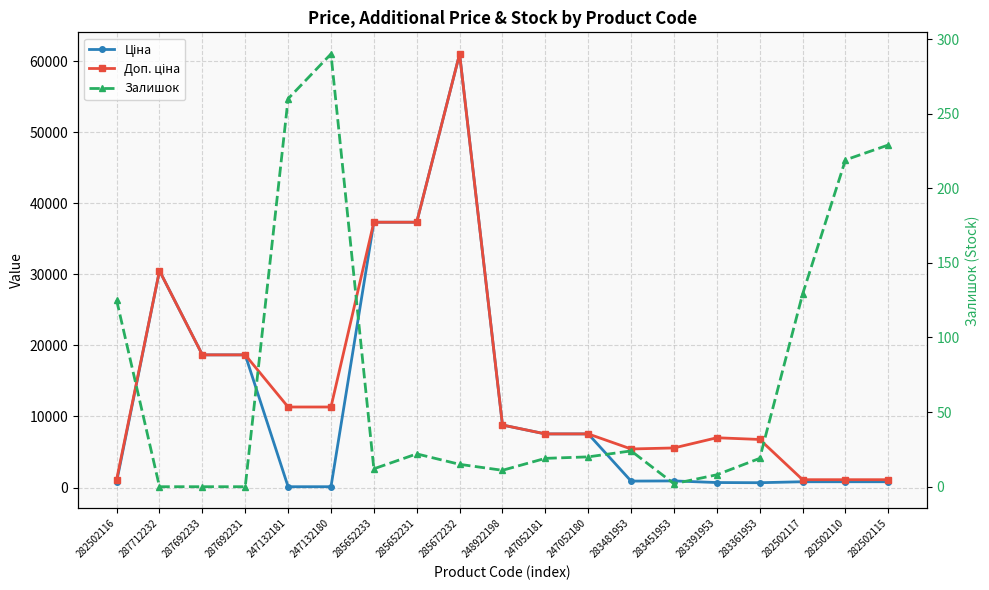

True or false: Доп. ціна and Залишок cross at least once.

False